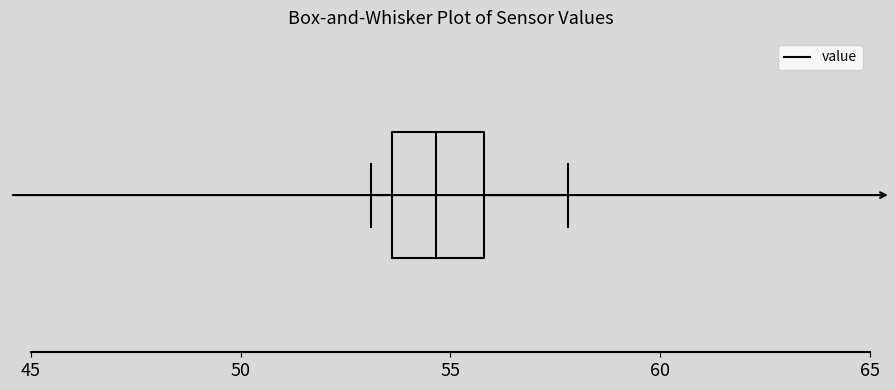

Where does the median line of the box sit on the x-axis? The values are not printed on the chart, so give them approximately, as read against the axis.

54.5